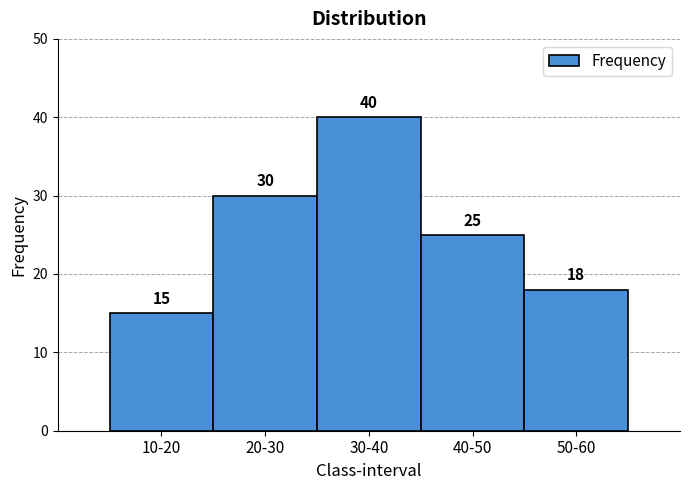

Reading right to left, what are all the values shown in this chart?

18	25	40	30	15